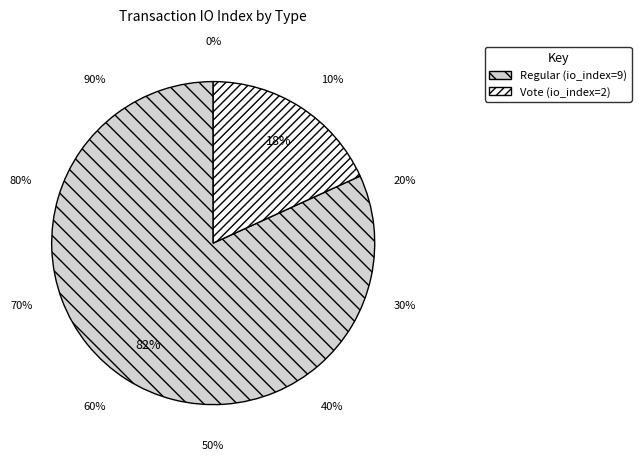

What is the majority slice?

Regular